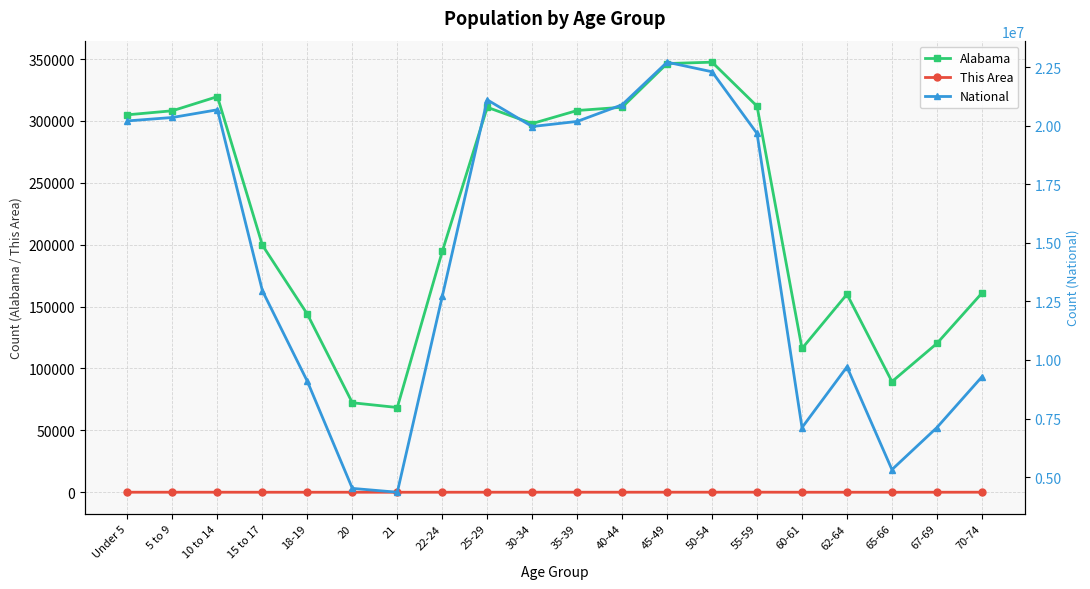

Is the value of National at 25-29 greater than the value of Alabama at 67-69?

Yes